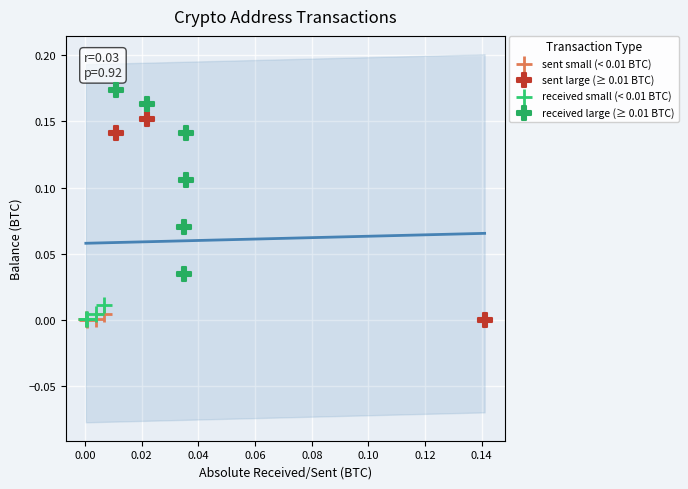

Which series contains the highest Y value?

received large (≥ 0.01 BTC)